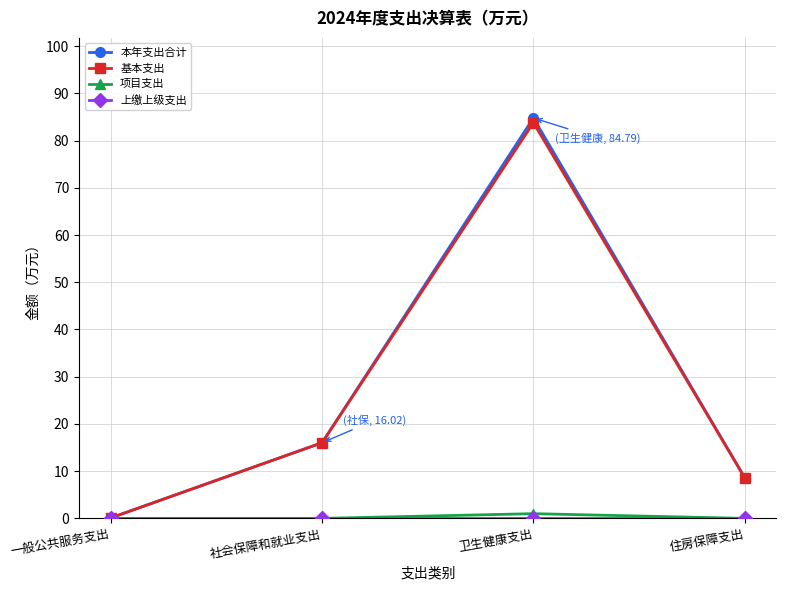

What position from the right is 社会保障和就业支出?

3